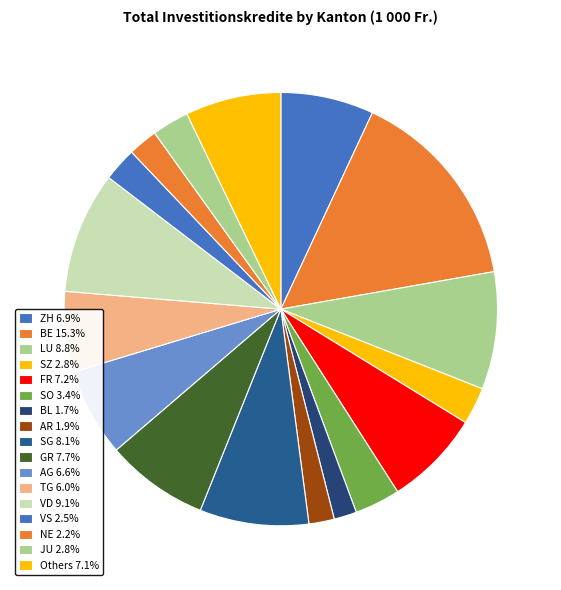

How many segments does this pie chart have?

17